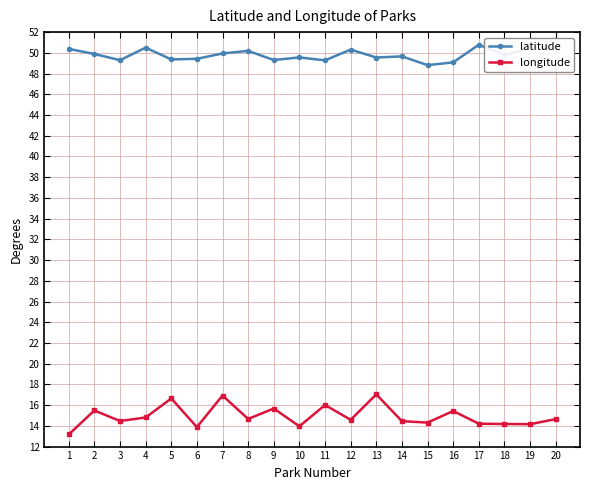

Read the longitude value at 9.

15.7